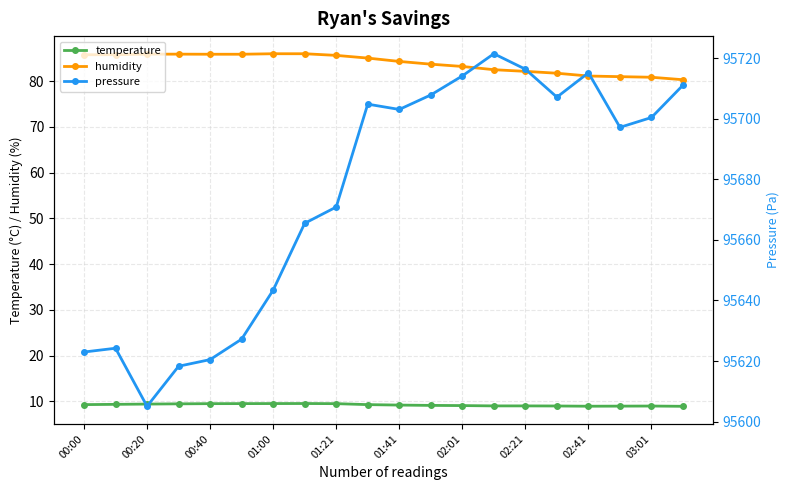

The value of pressure at 15 is 95707.1. True or false?

True